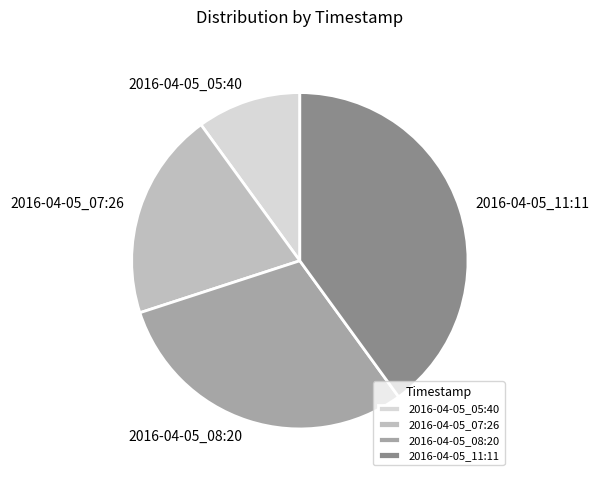

Which category has the biggest portion of the pie?

2016-04-05_11:11